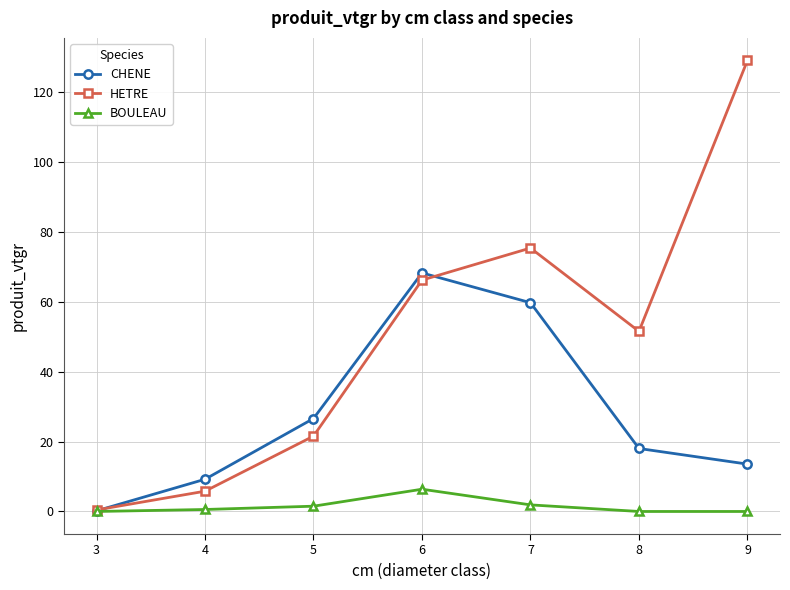

The value of BOULEAU at 4 is 0.6. True or false?

True